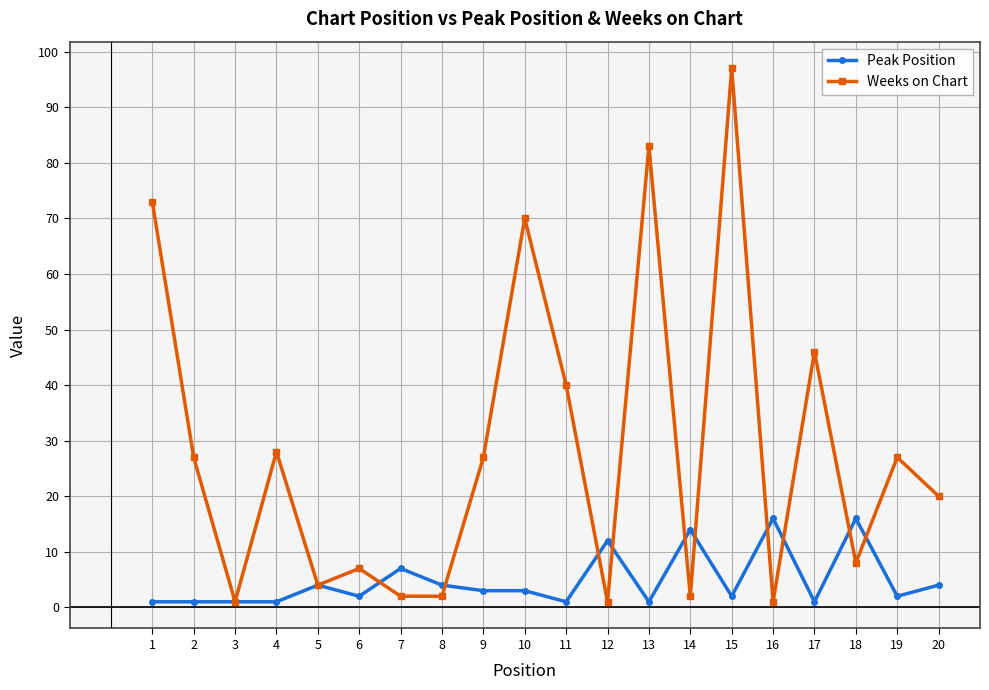

Which series has the widest spread of values?

Weeks on Chart